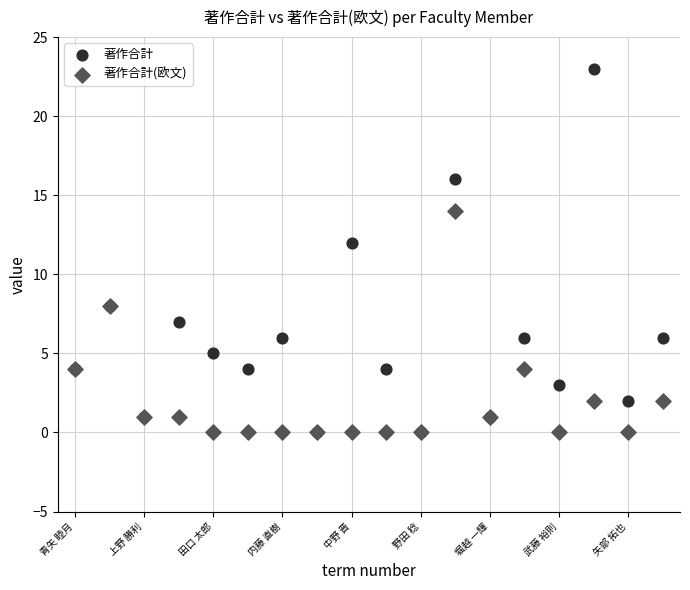

Across all series, what Y value is closest to 11?

12